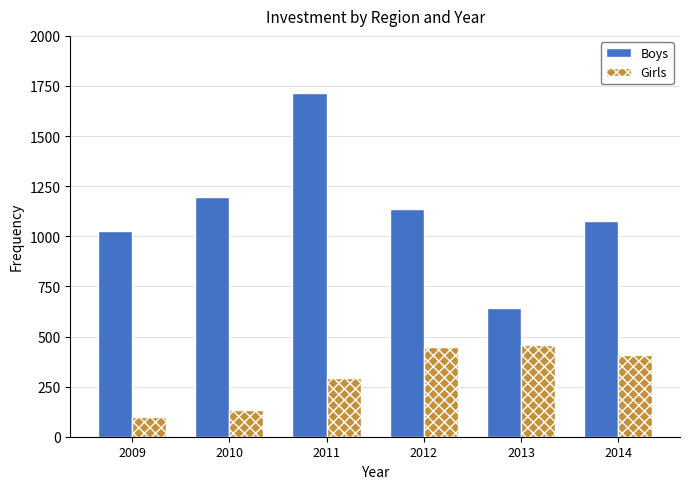

What is the spread (max minus min) of values at 2012?

690.4